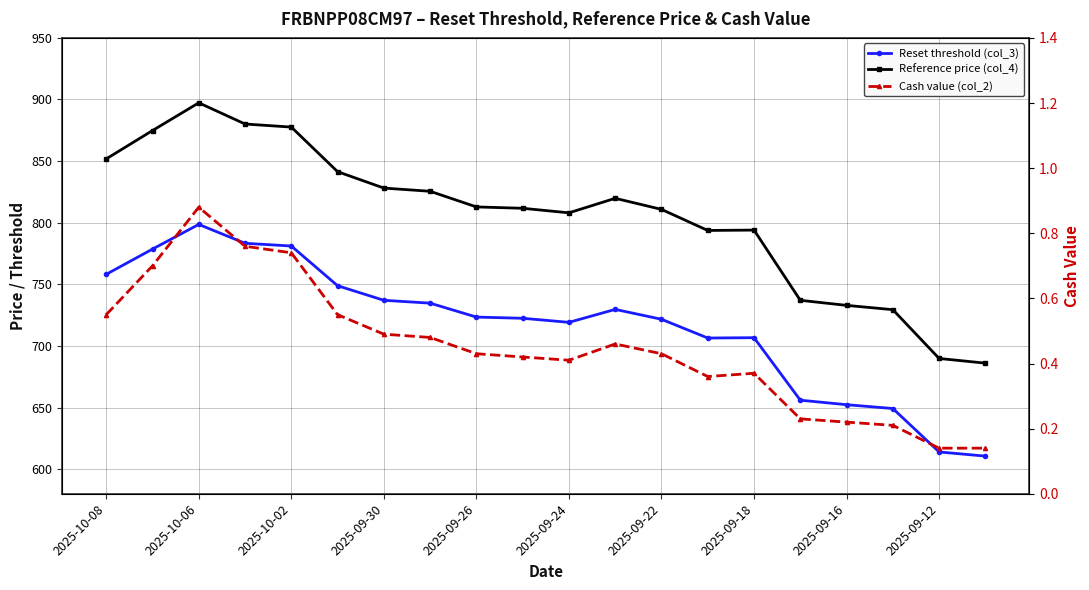

Read the Cash value (col_2) value at 13.

0.4